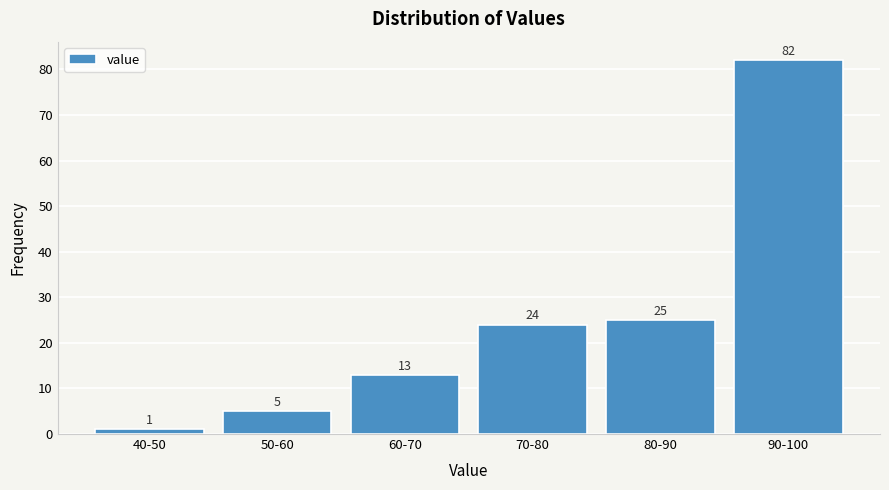

Reading right to left, extract all data points from this chart.

90-100=82	80-90=25	70-80=24	60-70=13	50-60=5	40-50=1